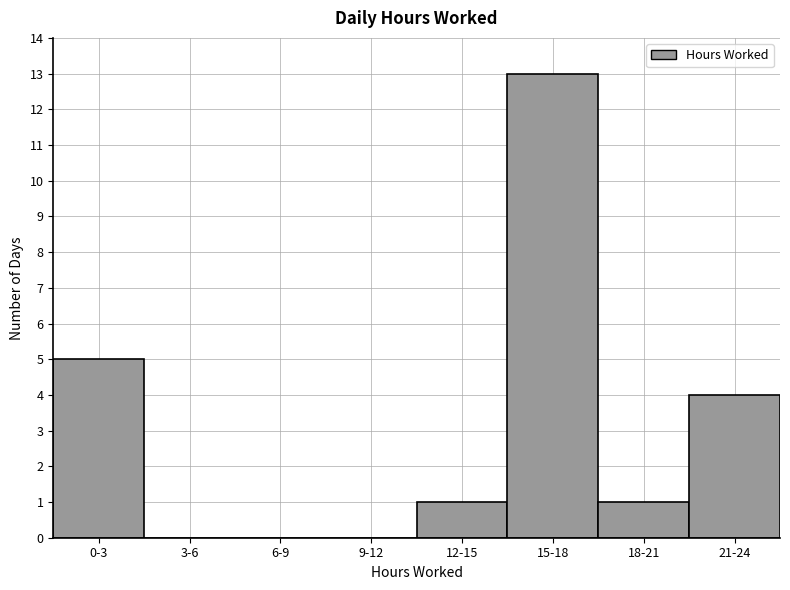

Reading right to left, extract all data points from this chart.

21-24=4	18-21=1	15-18=13	12-15=1	9-12=0	6-9=0	3-6=0	0-3=5